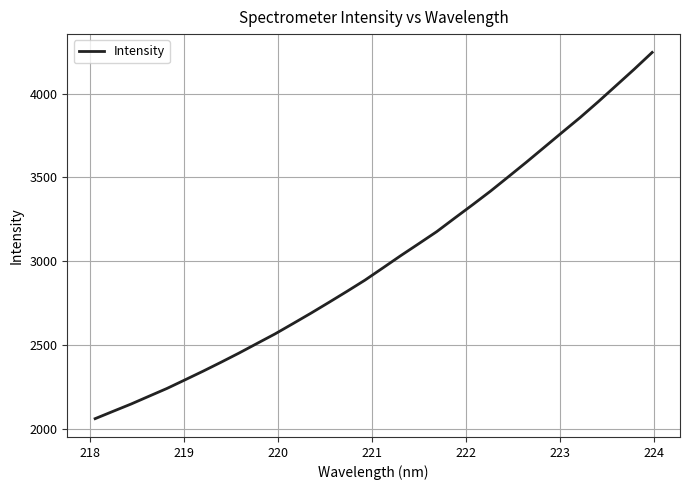

True or false: the data has more than 1 interior local peaks.

False